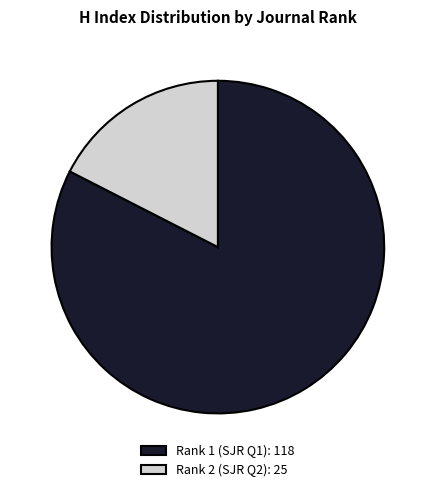

Is it true that Rank 1 (SJR Q1) is 70% of the pie?

False